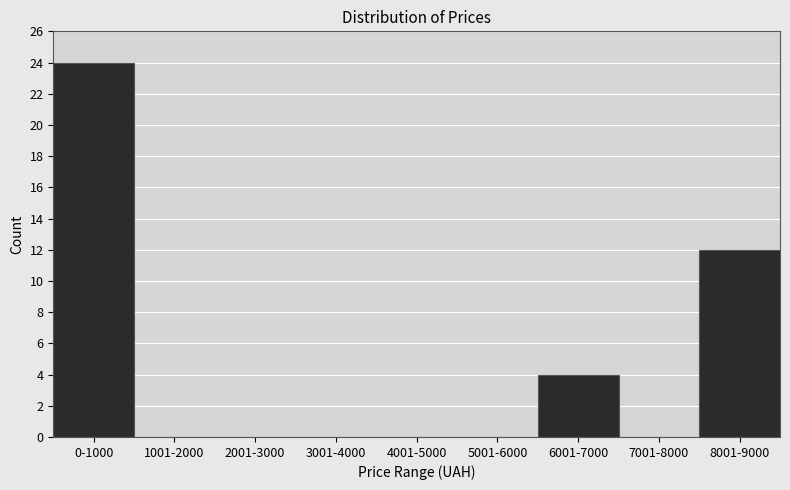

Reading left to right, transcribe all the data shown in this chart.

0-1000=24	1001-2000=0	2001-3000=0	3001-4000=0	4001-5000=0	5001-6000=0	6001-7000=4	7001-8000=0	8001-9000=12